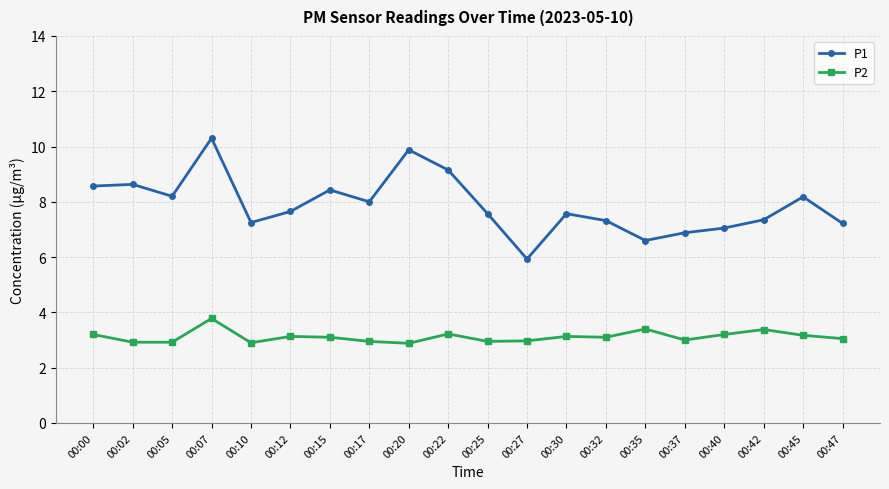

True or false: P1 and P2 cross at least once.

False